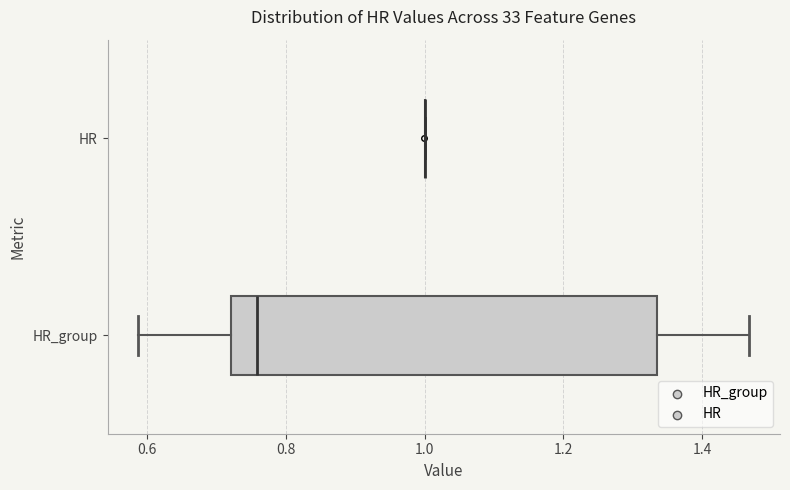

Reading bottom to top, read every box against the x-axis: the position of its median line, the range the box covers, and the ends of its whiskers. The values are not printed on the chart, so give them approximately, as read against the axis.

HR_group: median 0.76, box 0.72 to 1.34, whiskers 0.58 to 1.46
HR: box collapsed to a line at 1.00, whiskers 1.00 to 1.00